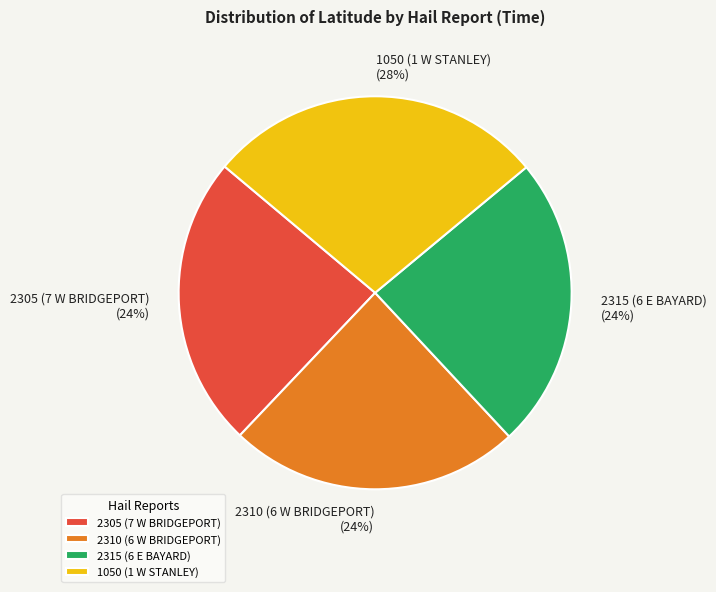

Is there any slice that represents more than half of the pie?

No